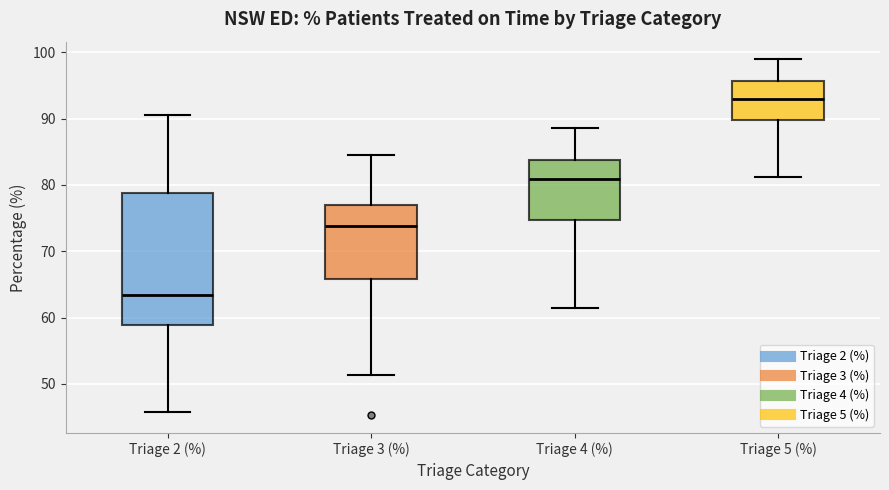

Reading left to right, transcribe this box plot: for each box, give where its median line is, the range the box spans, and where its two whiskers end, as read against the y-axis. The values are not printed on the chart, so give them approximately, as read against the axis.

Triage 2 (%): median 63, box 59 to 79, whiskers 46 to 91
Triage 3 (%): median 74, box 66 to 77, whiskers 51 to 85
Triage 4 (%): median 81, box 75 to 84, whiskers 61 to 89
Triage 5 (%): median 93, box 90 to 96, whiskers 81 to 99